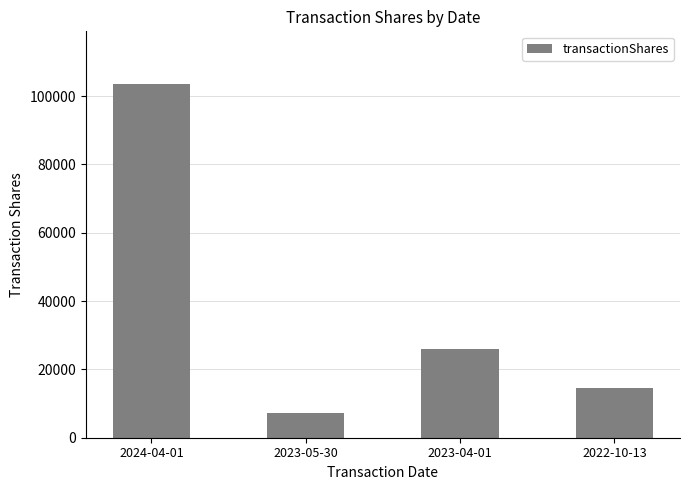

The chart shows a value of 33741 at 2023-04-01. True or false?

False